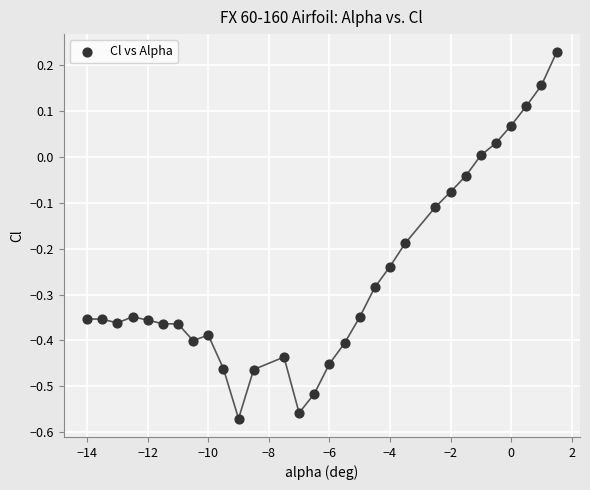

What is the range of Y values (max minus min)?

0.8